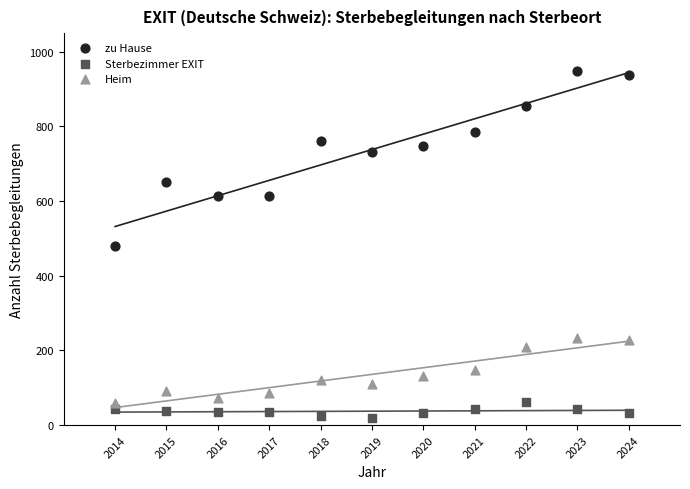

Across all data points, what is the range of X values (max minus min)?

10